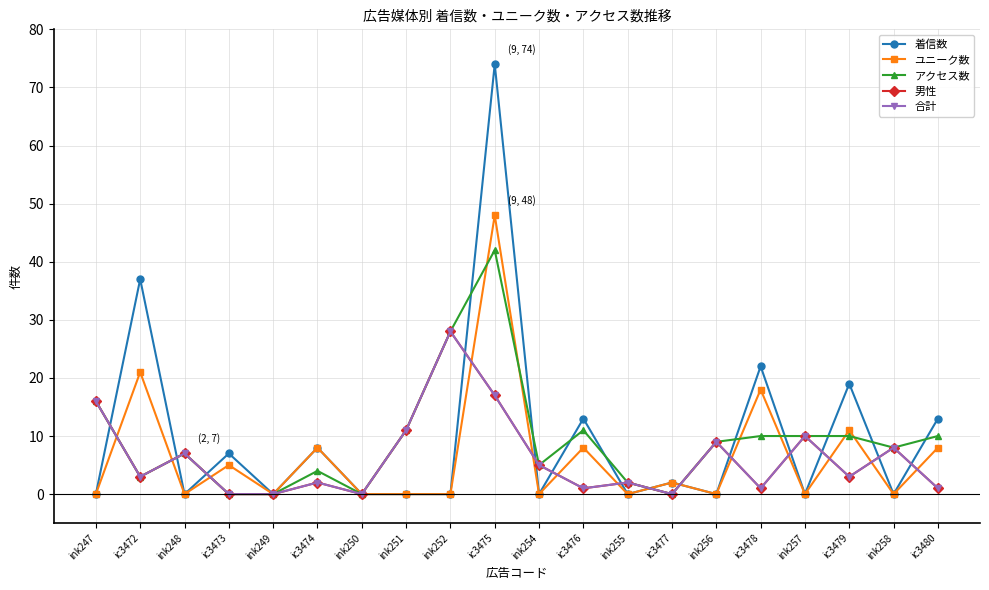

What position from the left is ic3476?

12